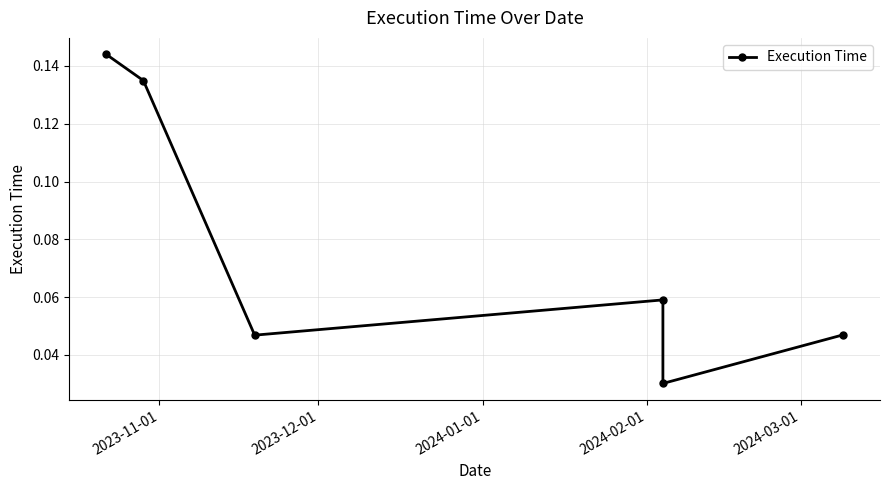

What is the difference between the maximum and second lowest values?

0.1